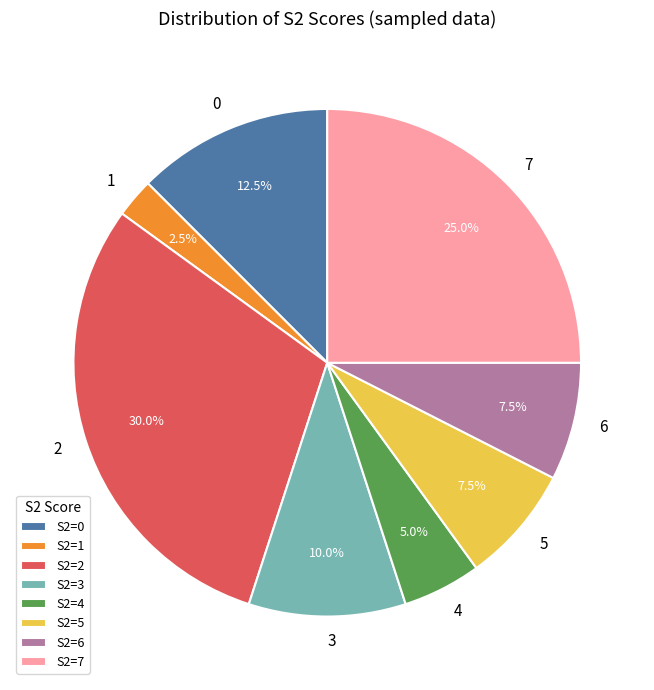

How much of the chart is everything except S2=6?

92.5%